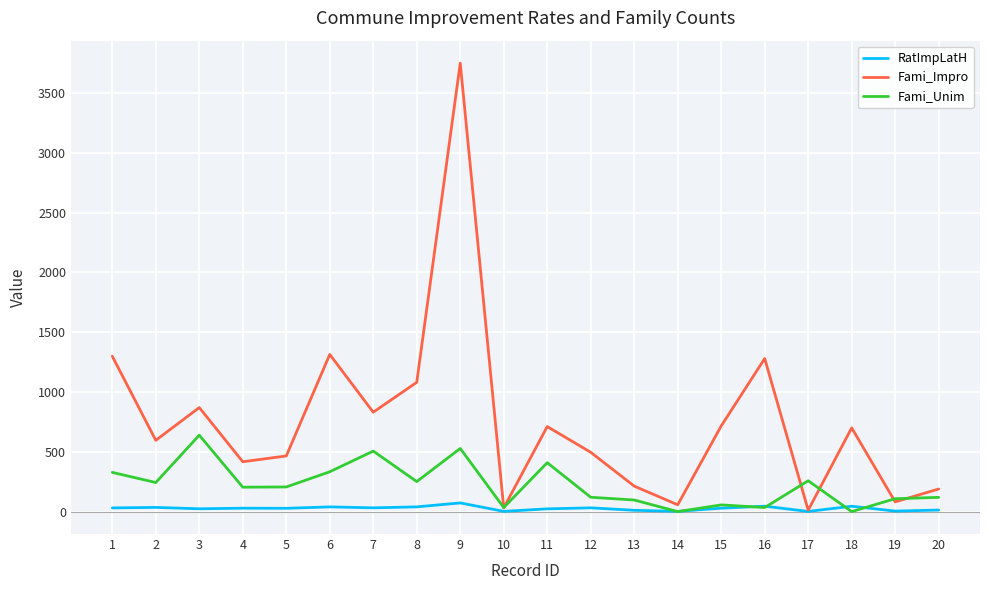

What is the greatest value displayed?

3750.0